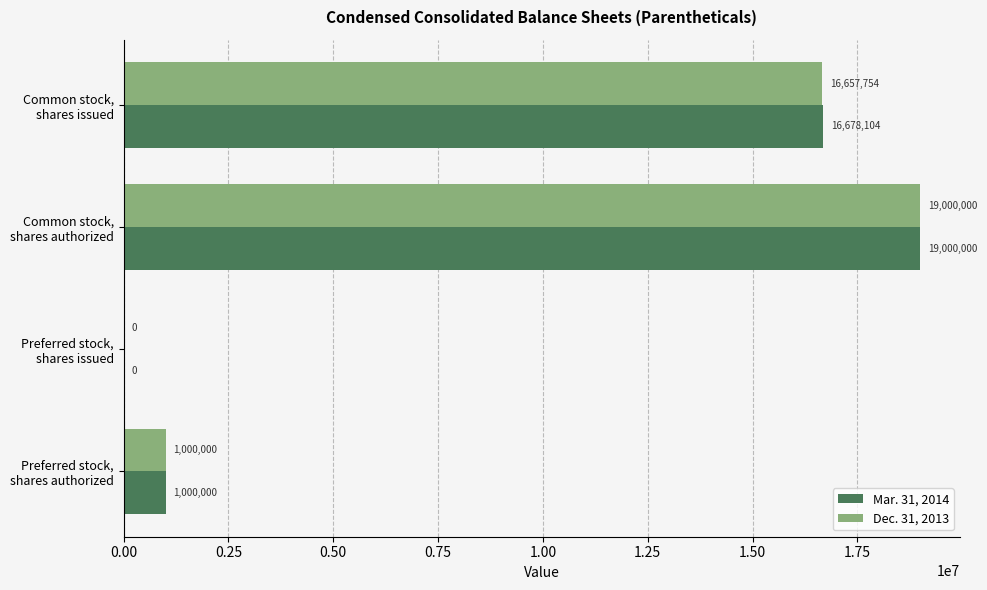

What is the sum of all Mar. 31, 2014 values?

36678104